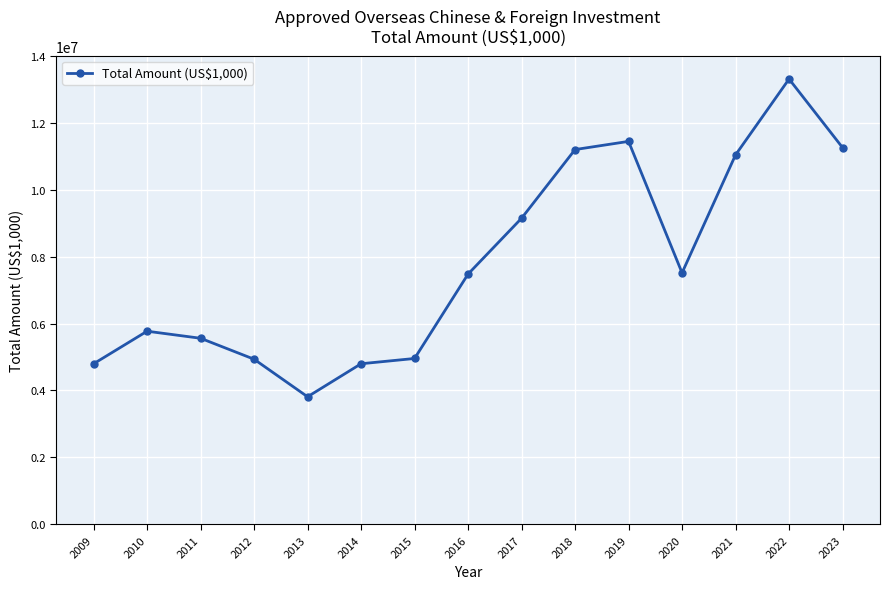

What is the difference between the values at 2015 and 2018?

6240540.1